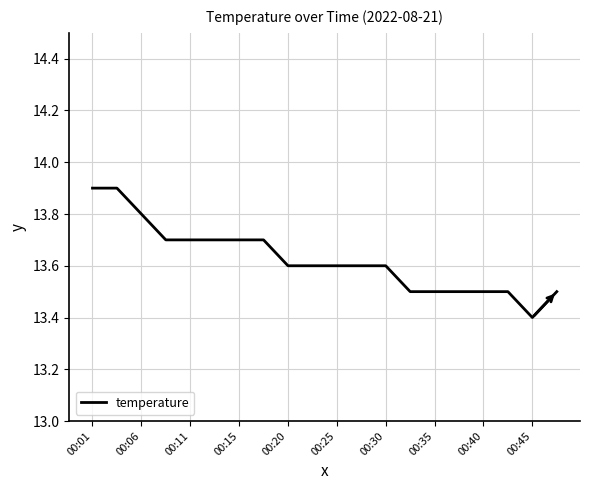

What is the greatest value displayed?

13.9